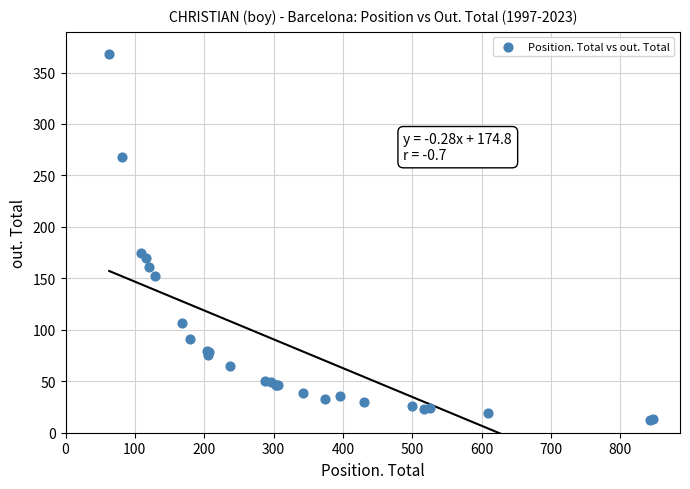

What Y value in the scatter plot is closest to 190?

175